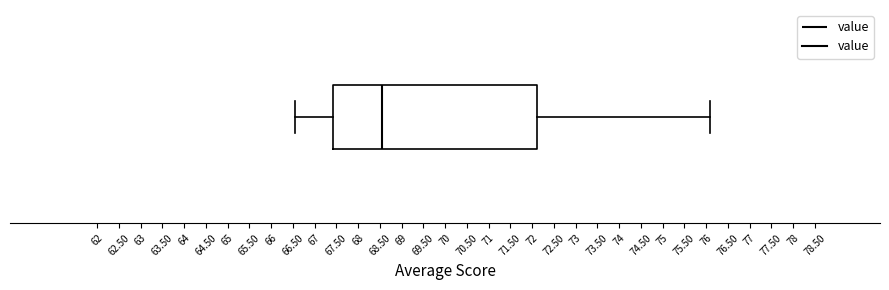

Where does the left whisker of the box end on the x-axis? The values are not printed on the chart, so give them approximately, as read against the axis.

66.55